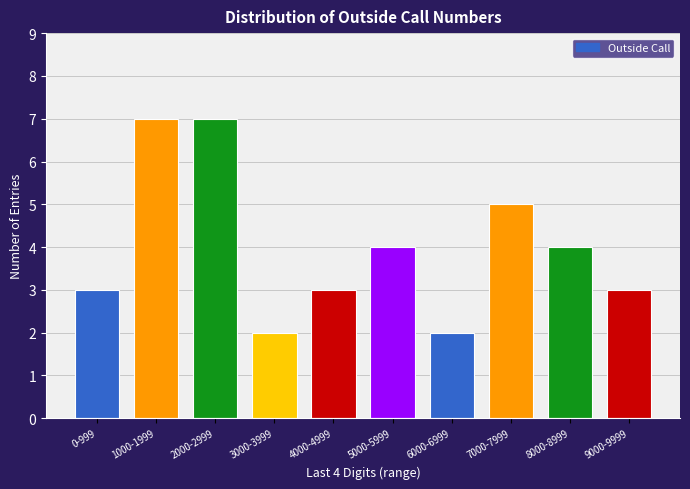

Reading left to right, extract all data points from this chart.

3	7	7	2	3	4	2	5	4	3